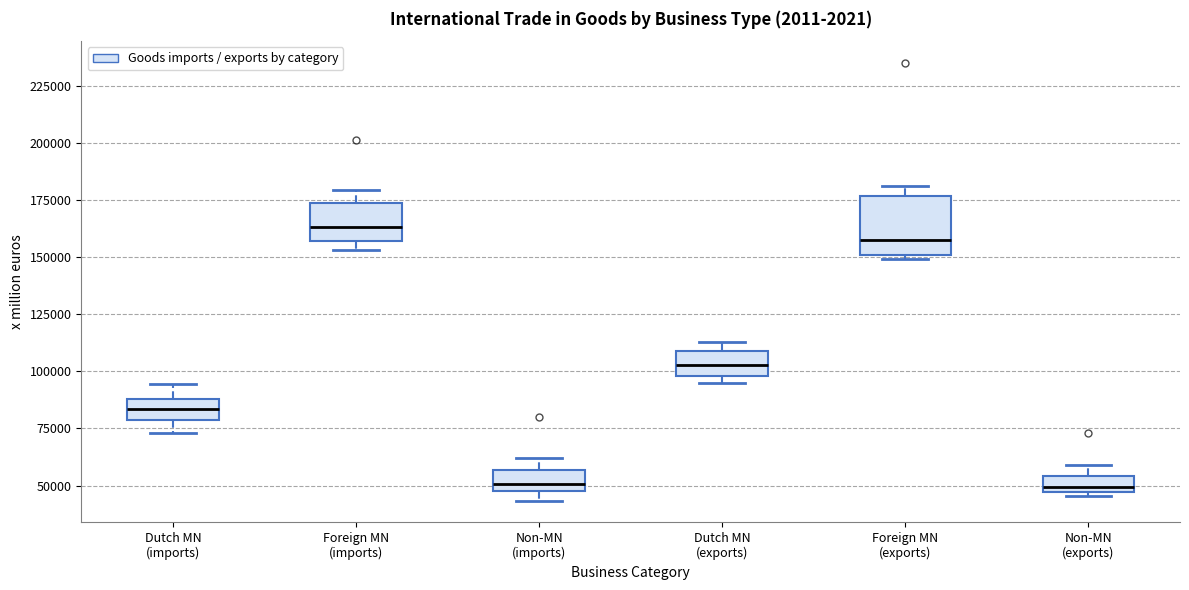

Which box has the highest median line?

Foreign MN (imports)